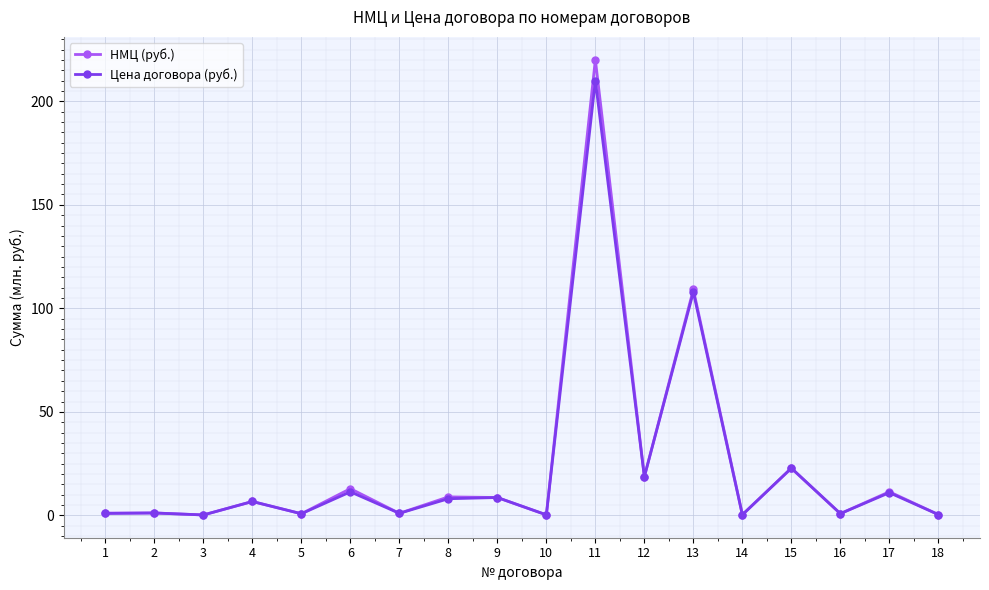

Which series has the largest range (max minus min)?

НМЦ (руб.)